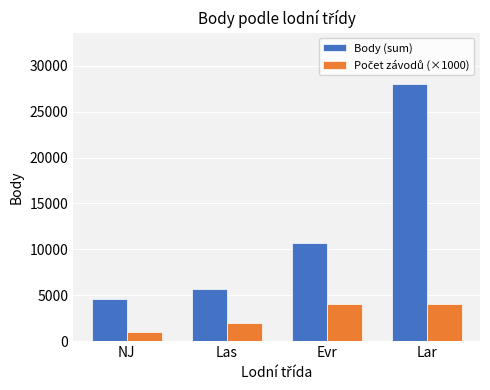

Which series has the largest total across all categories?

Body (sum)